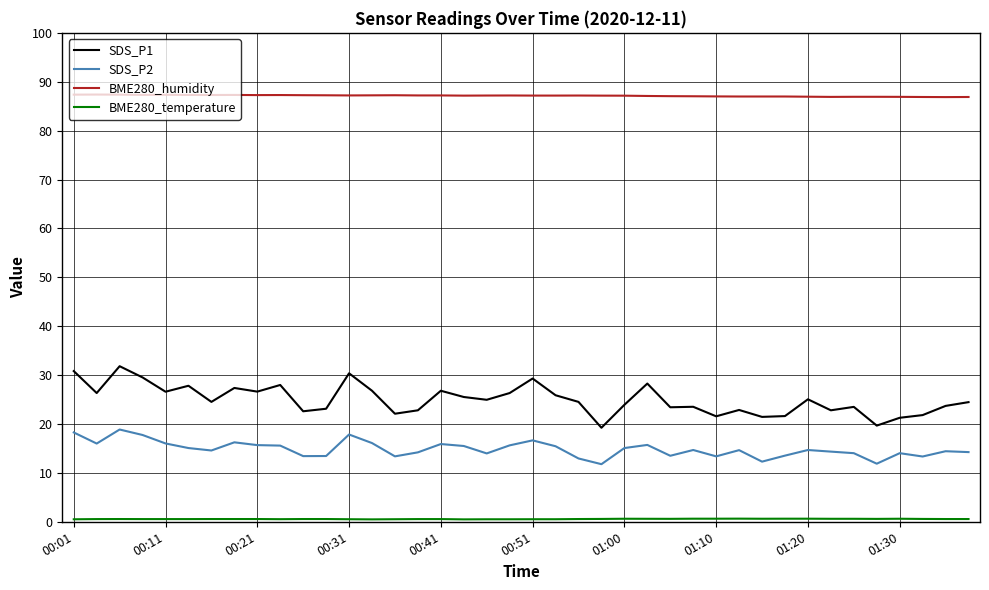

What is the greatest value displayed?

87.4